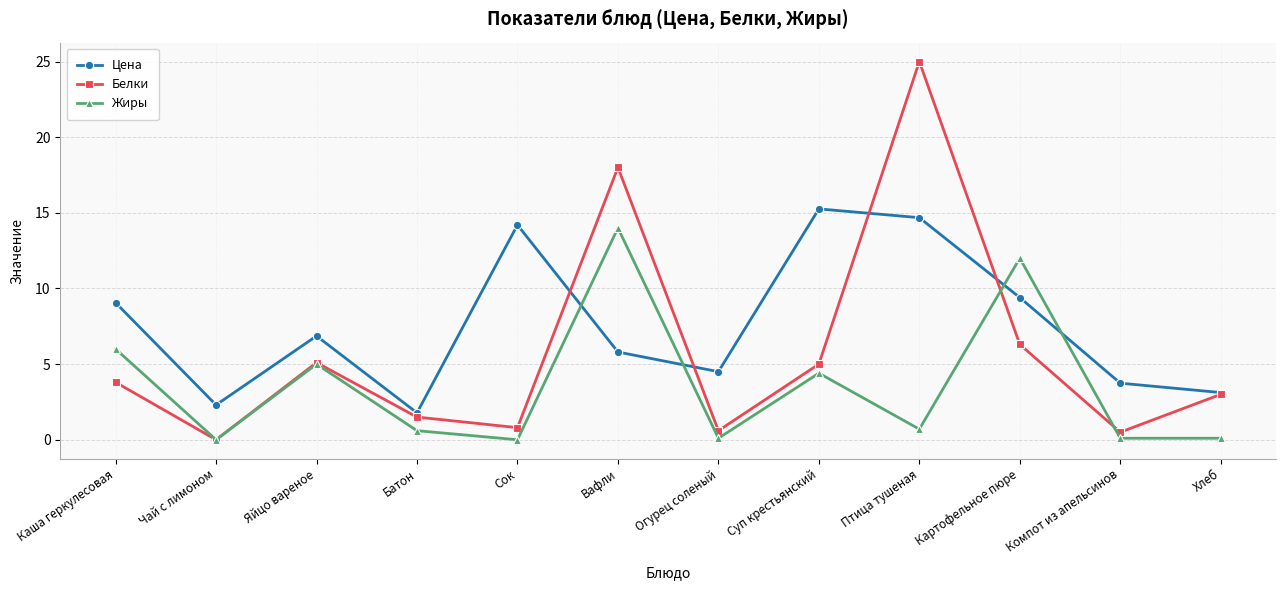

True or false: Цена and Жиры intersect in this chart.

True